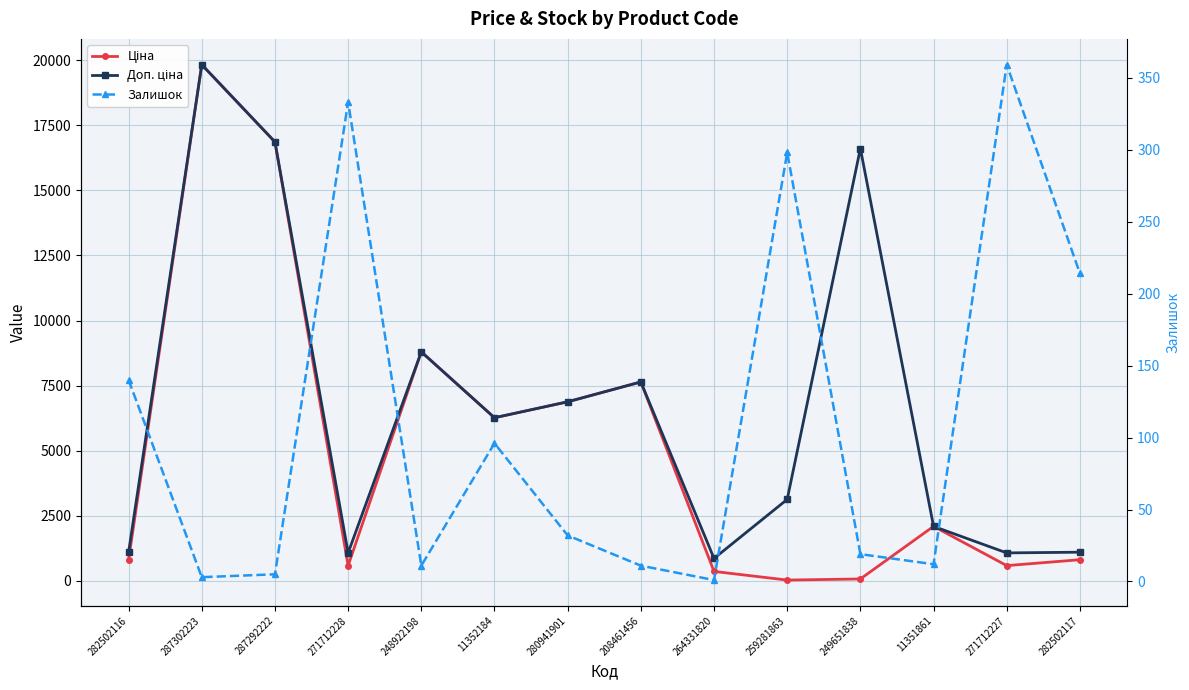

How many lines are shown in the chart?

3